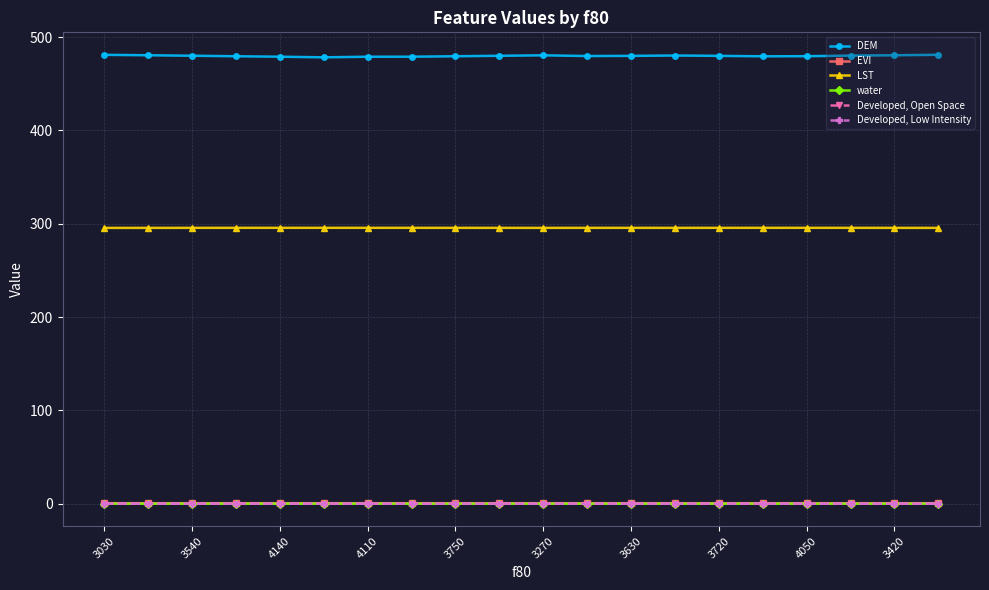

True or false: Developed, Open Space and EVI cross at least once.

False